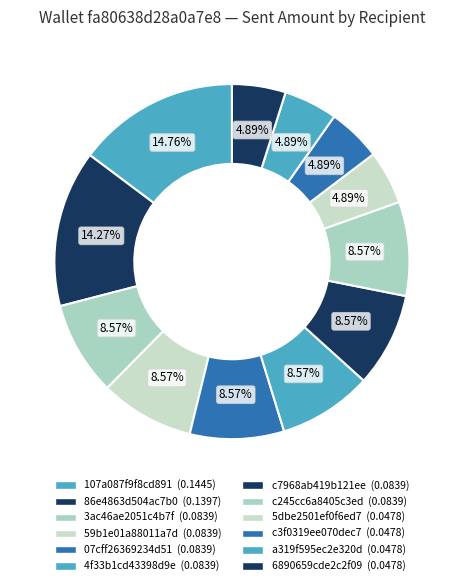

Which slice is the smallest?

5dbe2501ef0f6ed7